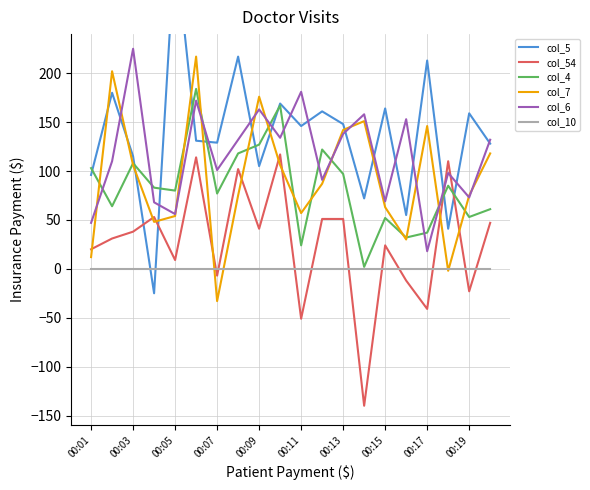

Rank the series by their maximum value, from lowest to highest.

col_10, col_54, col_4, col_7, col_6, col_5